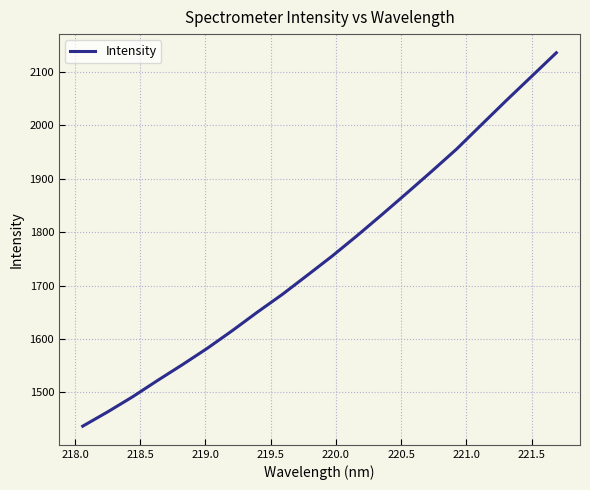

What is the smallest value displayed?

1437.0